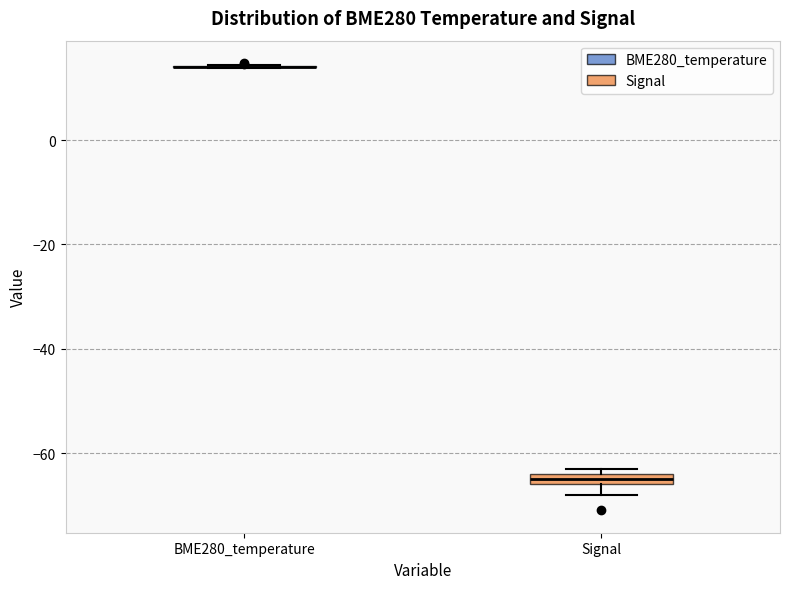

Where is the upper edge of the box for Signal on the y-axis? The values are not printed on the chart, so give them approximately, as read against the axis.

-64